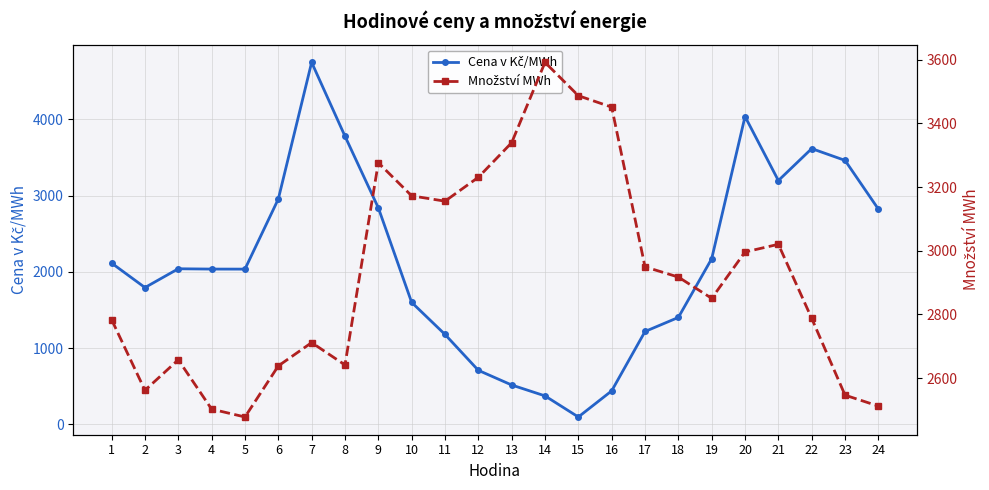

Between 3 and 15, which series saw the biggest shift?

Cena v Kč/MWh